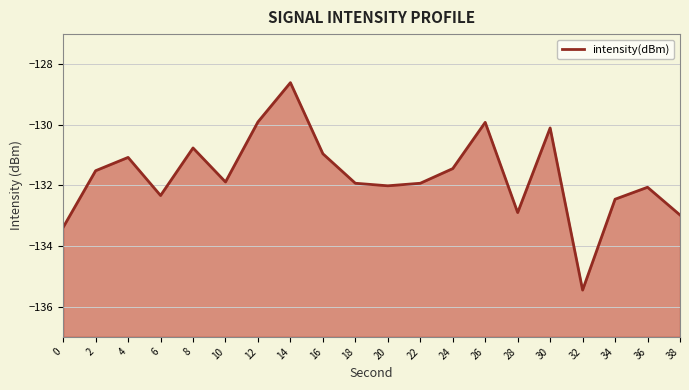

Reading right to left, list all the values displayed in this chart.

38=-133.0	36=-132.1	34=-132.5	32=-135.5	30=-130.1	28=-132.9	26=-129.9	24=-131.4	22=-131.9	20=-132.0	18=-131.9	16=-131.0	14=-128.6	12=-129.9	10=-131.9	8=-130.8	6=-132.3	4=-131.1	2=-131.5	0=-133.4